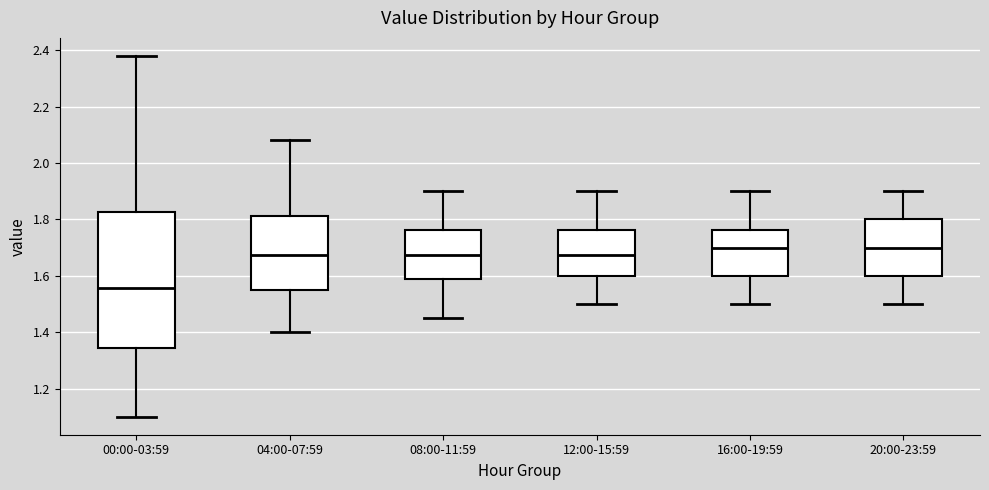

Reading left to right, read every box against the y-axis: the position of its median line, the range the box covers, and the ends of its whiskers. The values are not printed on the chart, so give them approximately, as read against the axis.

00:00-03:59: median 1.56, box 1.34 to 1.82, whiskers 1.10 to 2.38
04:00-07:59: median 1.68, box 1.56 to 1.82, whiskers 1.40 to 2.08
08:00-11:59: median 1.68, box 1.58 to 1.76, whiskers 1.46 to 1.90
12:00-15:59: median 1.68, box 1.60 to 1.76, whiskers 1.50 to 1.90
16:00-19:59: median 1.70, box 1.60 to 1.76, whiskers 1.50 to 1.90
20:00-23:59: median 1.70, box 1.60 to 1.80, whiskers 1.50 to 1.90